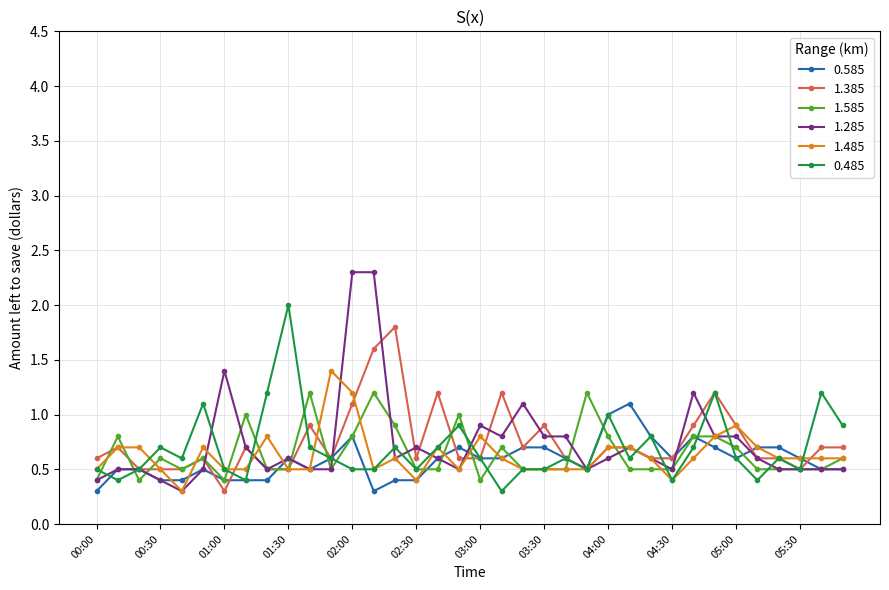

What is the minimum value shown in the chart?

0.3